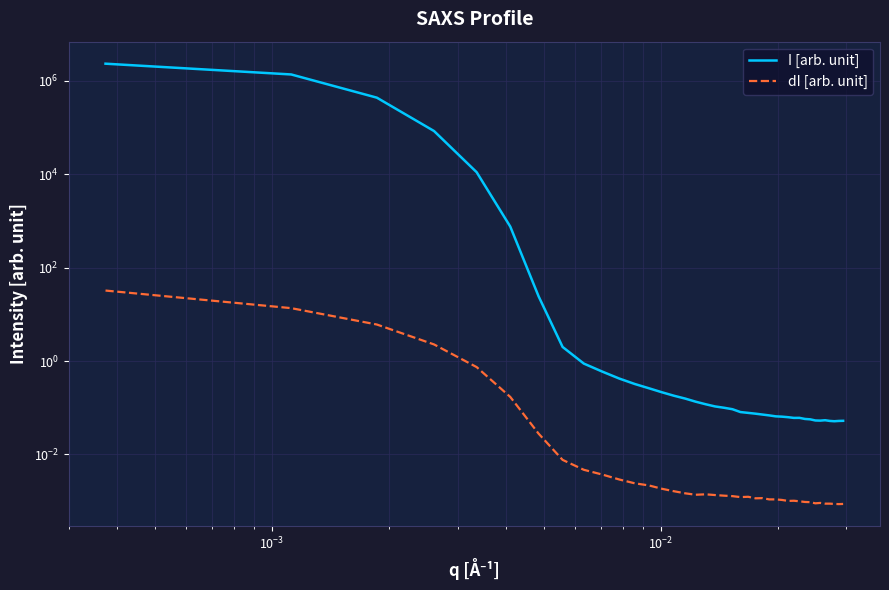

How many lines are shown in the chart?

2